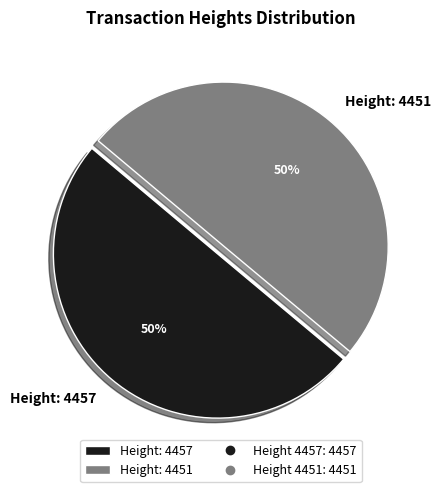

True or false: Height: 4457 accounts for 58% of the total.

False